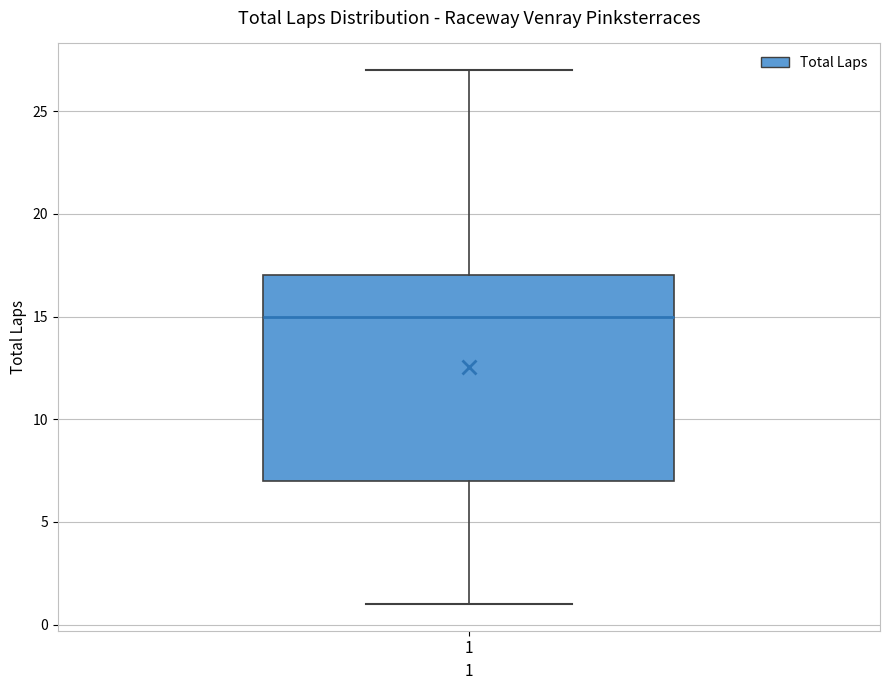

Where does the median line of the box at x = 1 sit on the y-axis? The values are not printed on the chart, so give them approximately, as read against the axis.

15